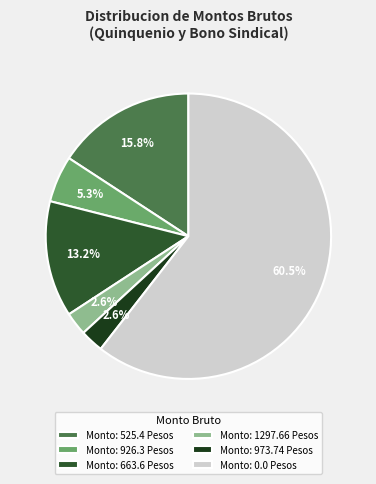

Count the number of slices in the pie.

6